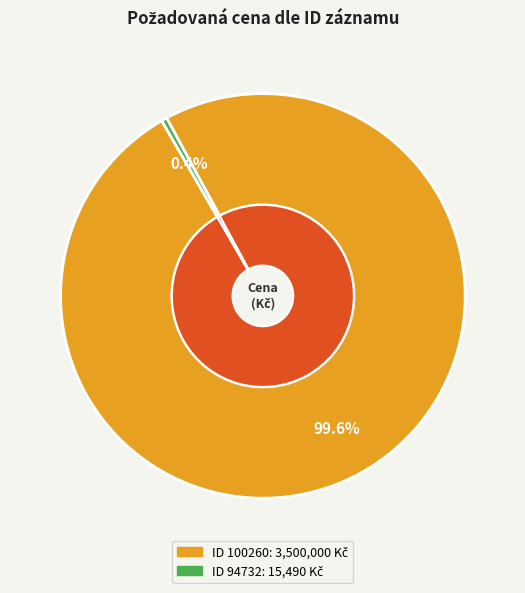

Rank the categories by value from lowest to highest.

94732, 100260